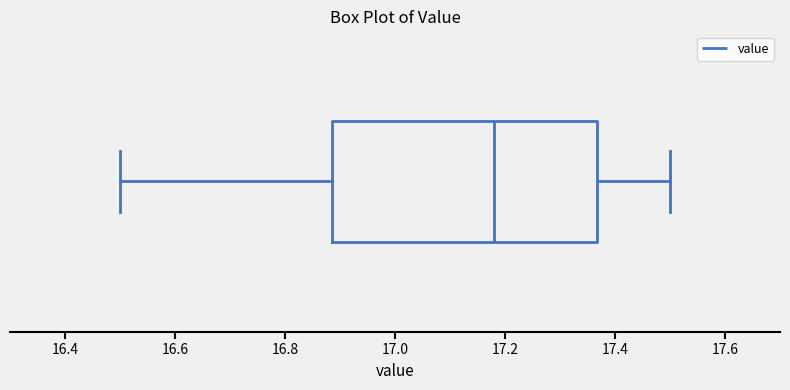

Transcribe this box plot: give where the median line is, the range the box spans, and where the two whiskers end, as read against the x-axis. The values are not printed on the chart, so give them approximately, as read against the axis.

median 17.18, box 16.88 to 17.36, whiskers 16.50 to 17.50